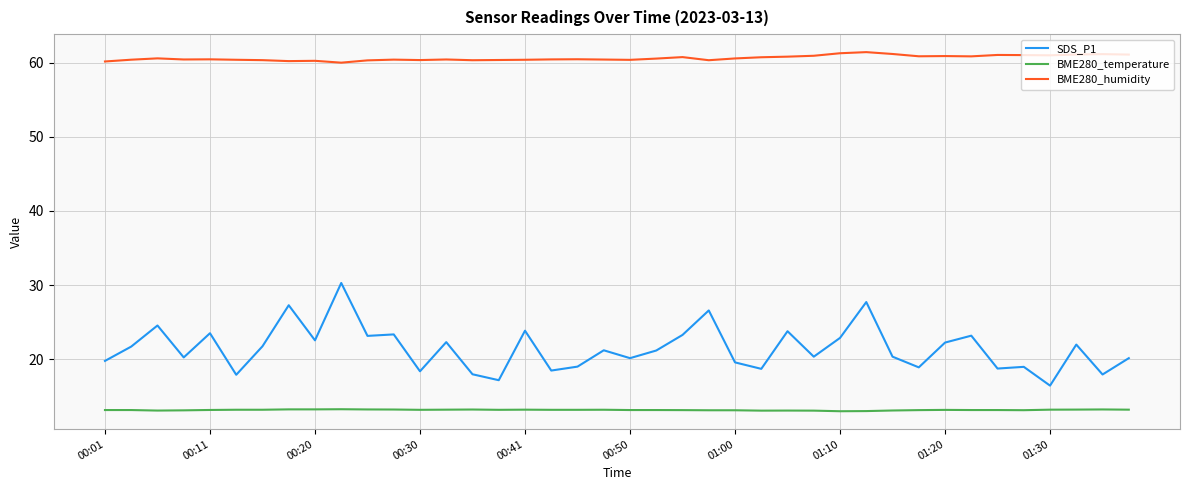

True or false: SDS_P1 and BME280_temperature cross at least once.

False